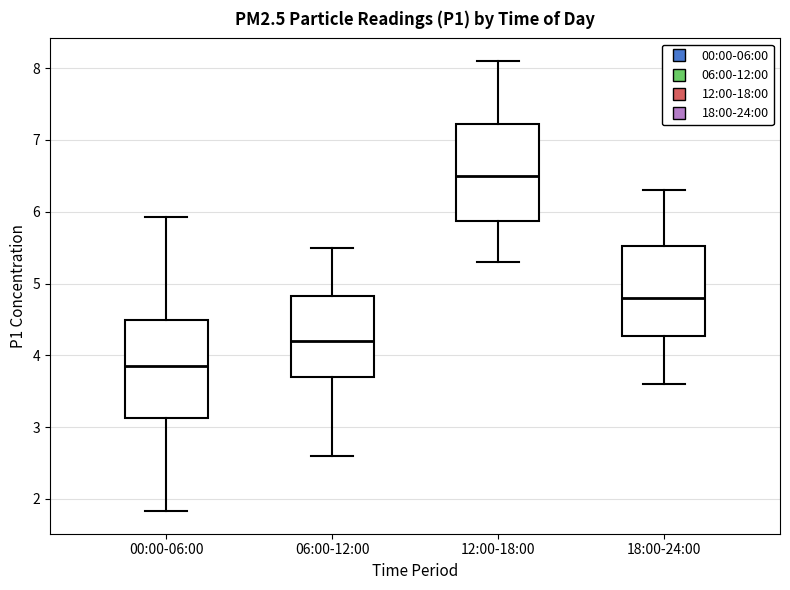

Reading left to right, transcribe this box plot: for each box, give where its median line is, the range the box spans, and where its two whiskers end, as read against the y-axis. The values are not printed on the chart, so give them approximately, as read against the axis.

00:00-06:00: median 3.9, box 3.1 to 4.5, whiskers 1.8 to 5.9
06:00-12:00: median 4.2, box 3.7 to 4.8, whiskers 2.6 to 5.5
12:00-18:00: median 6.5, box 5.9 to 7.2, whiskers 5.3 to 8.1
18:00-24:00: median 4.8, box 4.3 to 5.5, whiskers 3.6 to 6.3